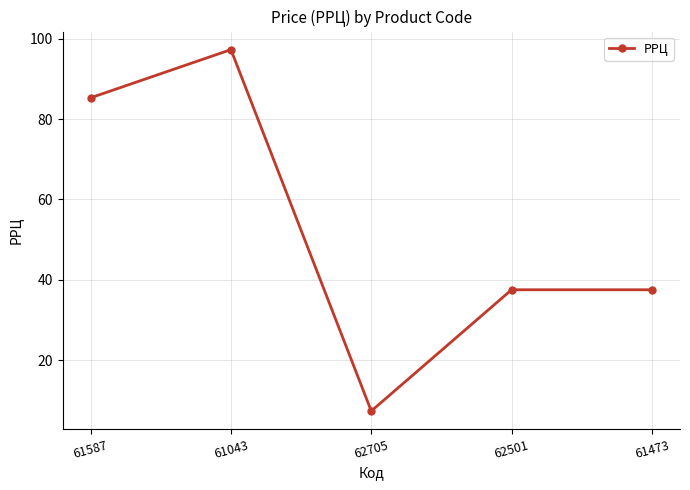

The chart shows a value of 2.7 at 62705. True or false?

False